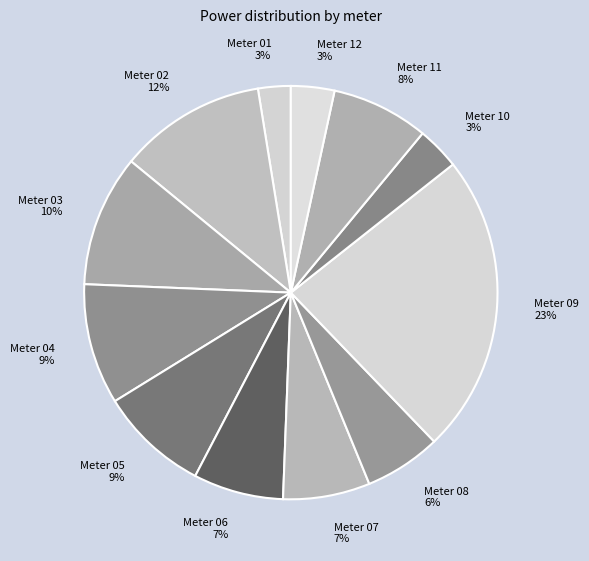

Rank the categories by value from lowest to highest.

01, 10, 12, 08, 07, 06, 11, 05, 04, 03, 02, 09